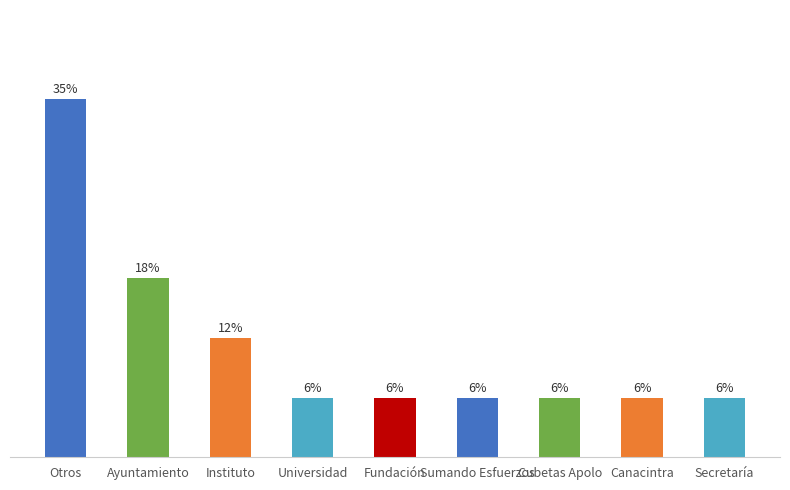

At which label is the value closest to 3?

Ayuntamiento